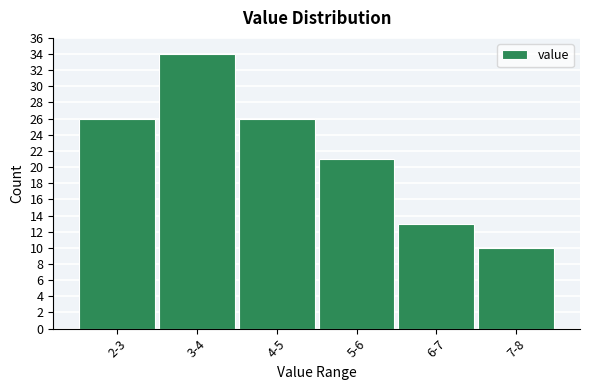

Reading left to right, extract all data points from this chart.

26	34	26	21	13	10